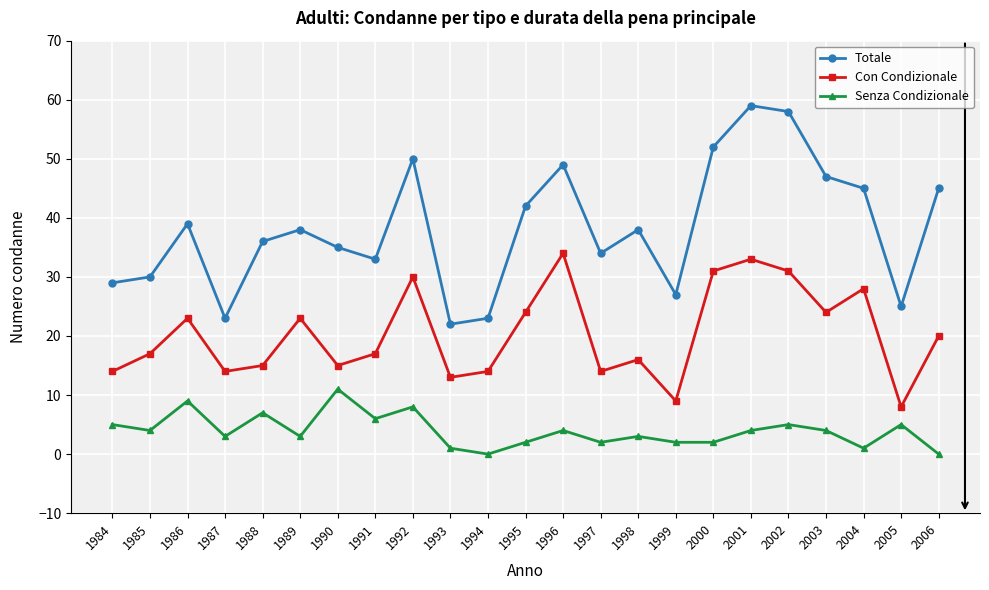

What is the total value across all series at 1990?

61